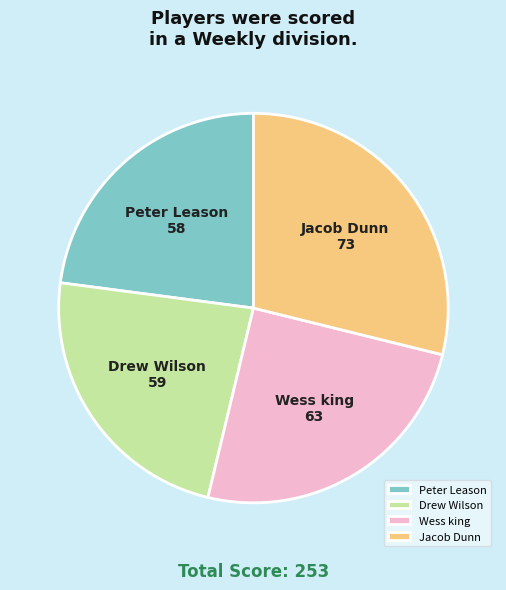

Count the number of slices in the pie.

4